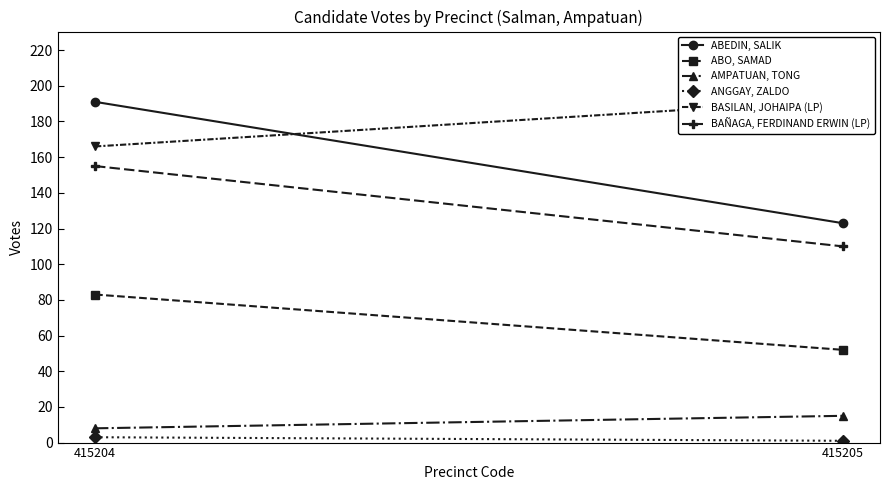

How many lines are shown in the chart?

6